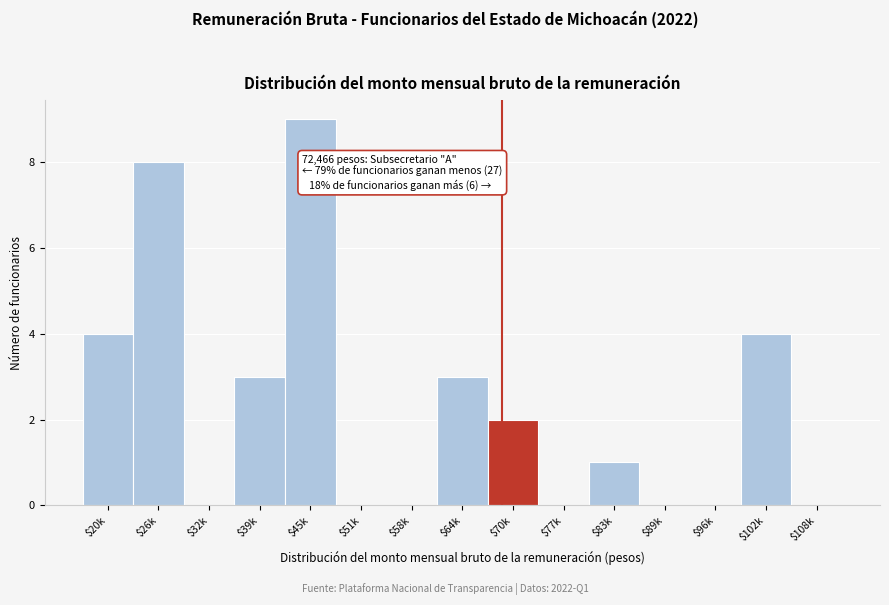

True or false: the data shows 6 at $45k.

False